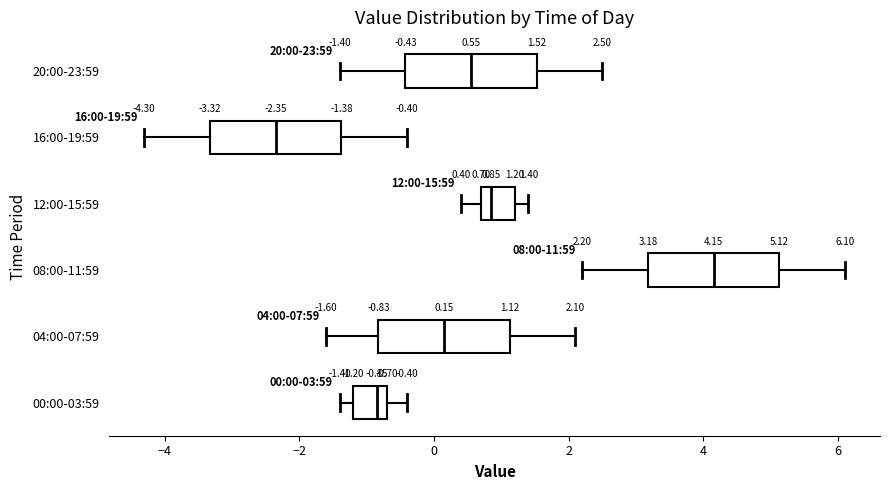

Which box's median line is the furthest to the left?

16:00-19:59